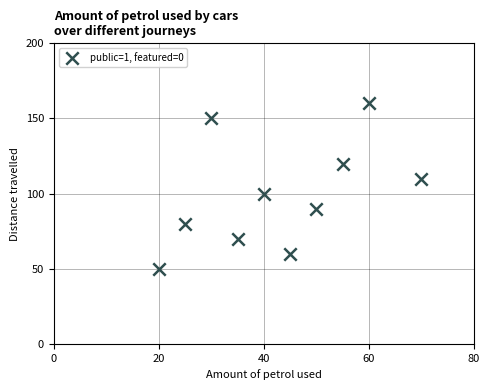

What is the average X value?

43